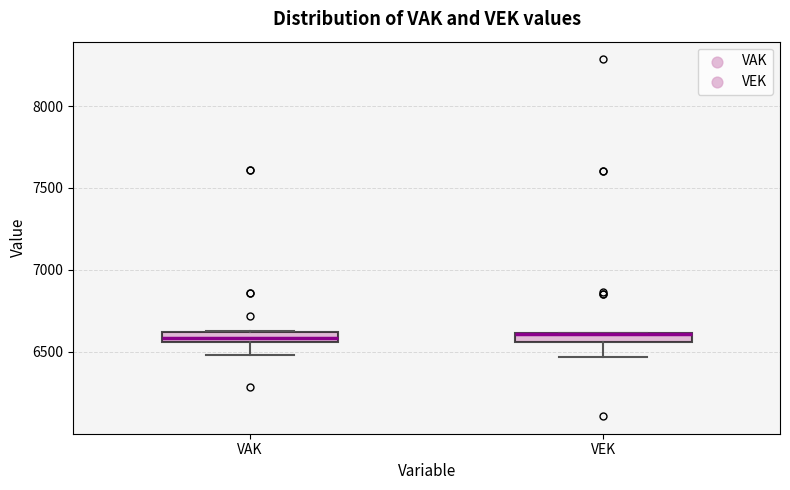

Where is the lower edge of the box for VEK on the y-axis? The values are not printed on the chart, so give them approximately, as read against the axis.

6550